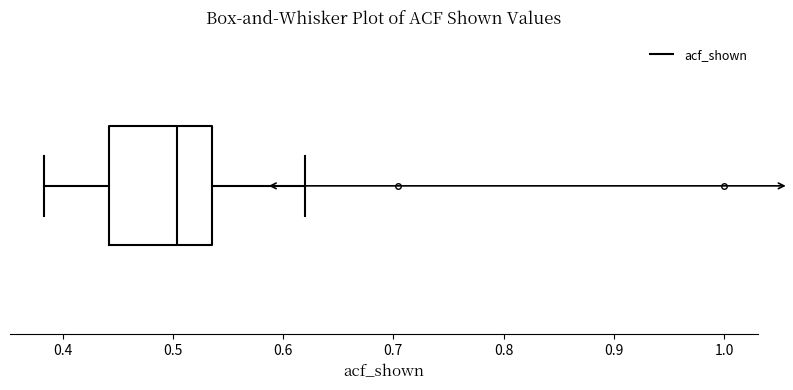

Read this box plot against the x-axis: the position of the median line, the range covered by the box, and the ends of both whiskers. The values are not printed on the chart, so give them approximately, as read against the axis.

median 0.50, box 0.44 to 0.54, whiskers 0.38 to 0.62